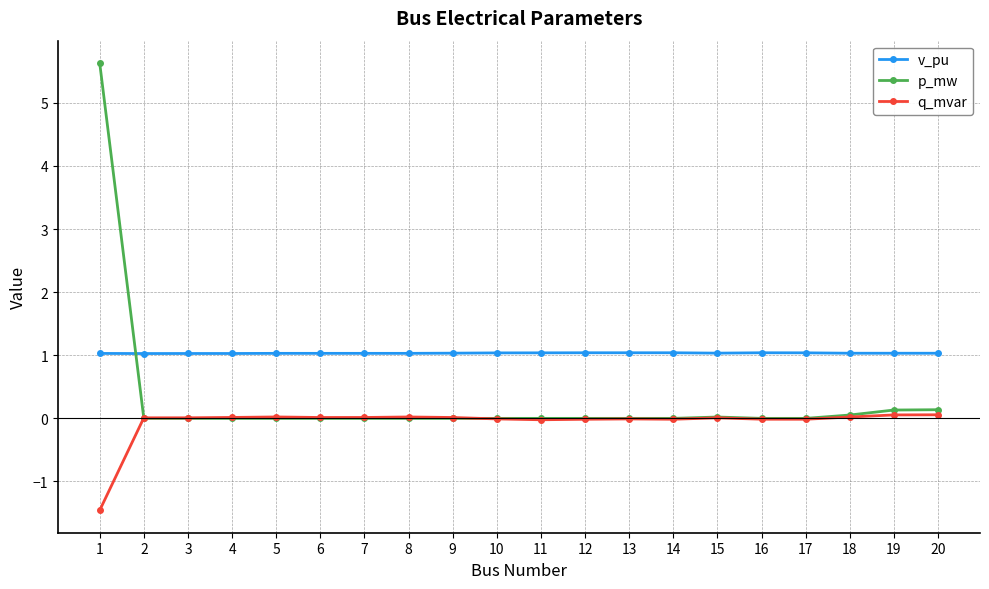

What is the difference between the highest and lowest values at 19?

1.0